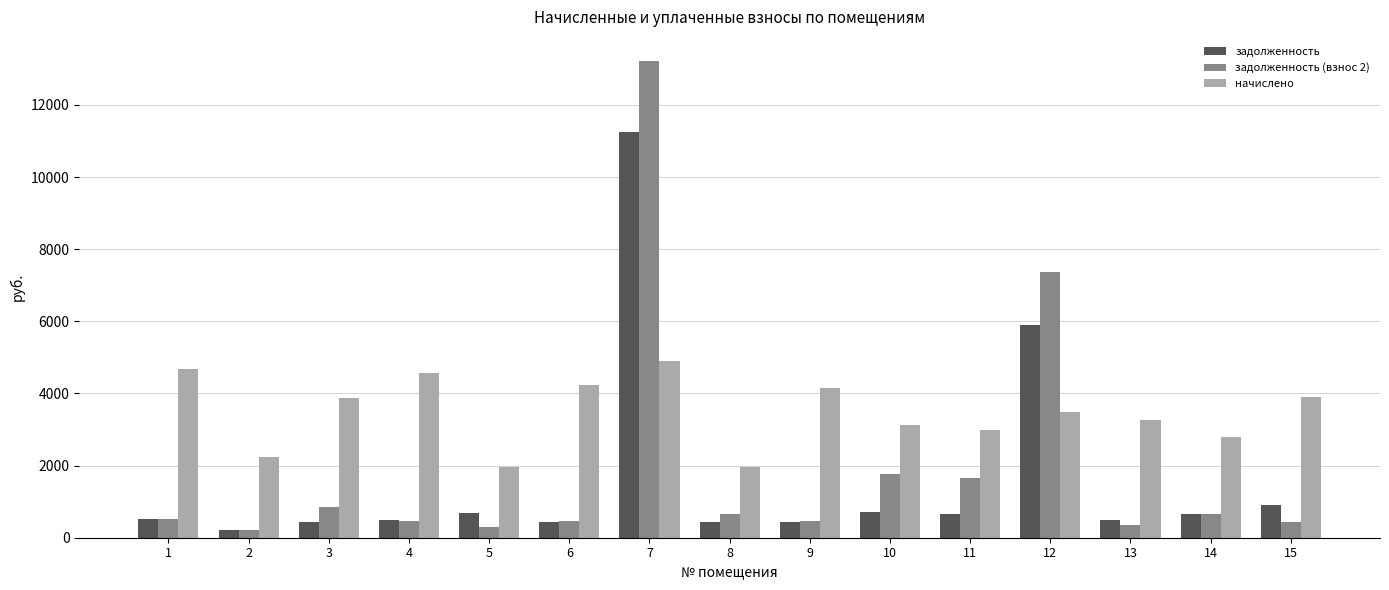

Are the bars grouped side by side (vs. stacked)?

Yes